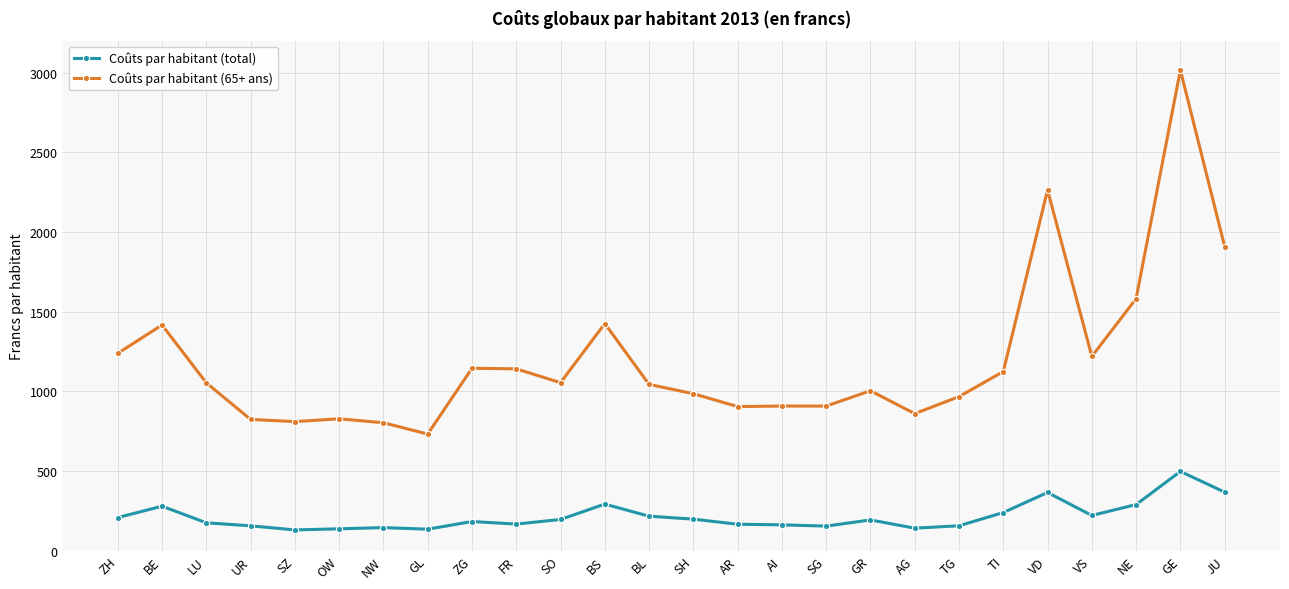

At how many categories does at least one series exceed 2521?

1